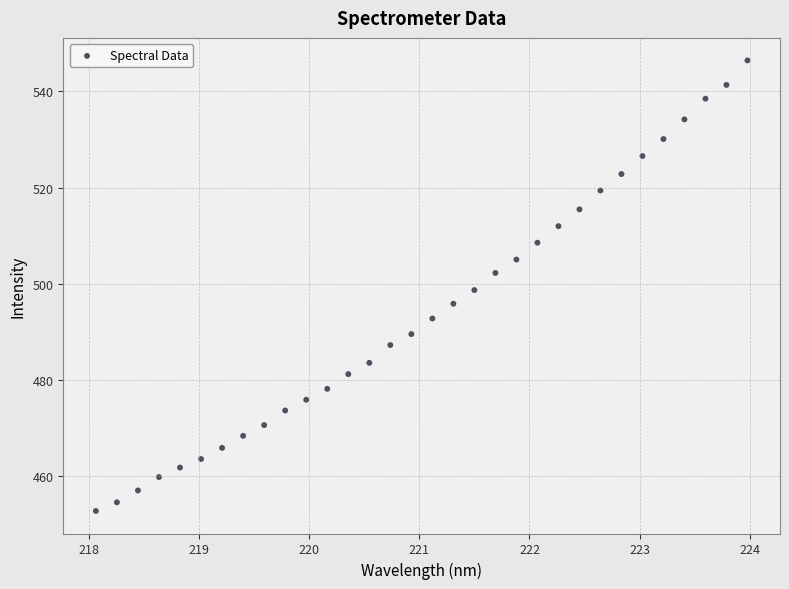

What is the range of X values (max minus min)?

5.9